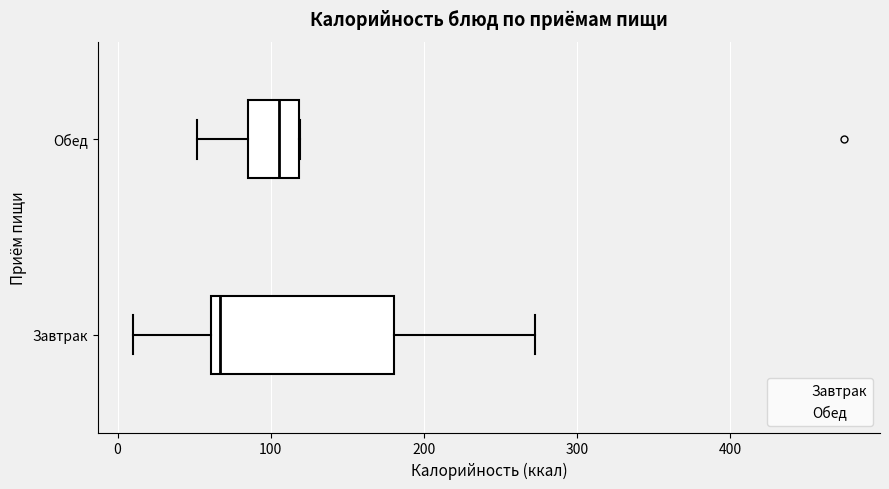

Reading bottom to top, transcribe this box plot: for each box, give where its median line is, the range the box spans, and where its two whiskers end, as read against the x-axis. The values are not printed on the chart, so give them approximately, as read against the axis.

Завтрак: median 70, box 60 to 180, whiskers 10 to 270
Обед: median 110, box 90 to 120, whiskers 50 to 120